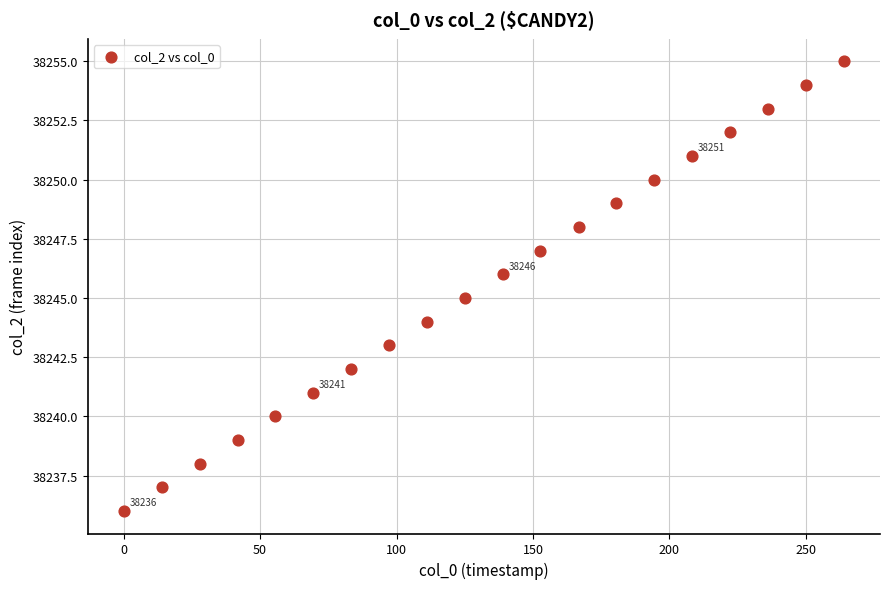

What is the range of Y values (max minus min)?

19